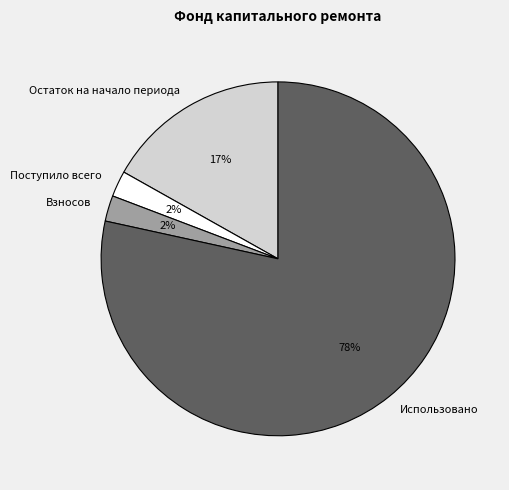

Is the sum of Поступило всего and Остаток на начало периода greater than half?

No